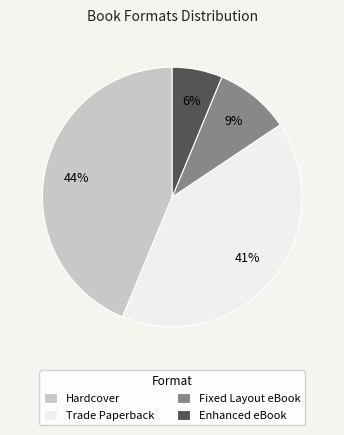

What percentage is the Trade Paperback slice, to the nearest percent?

41%